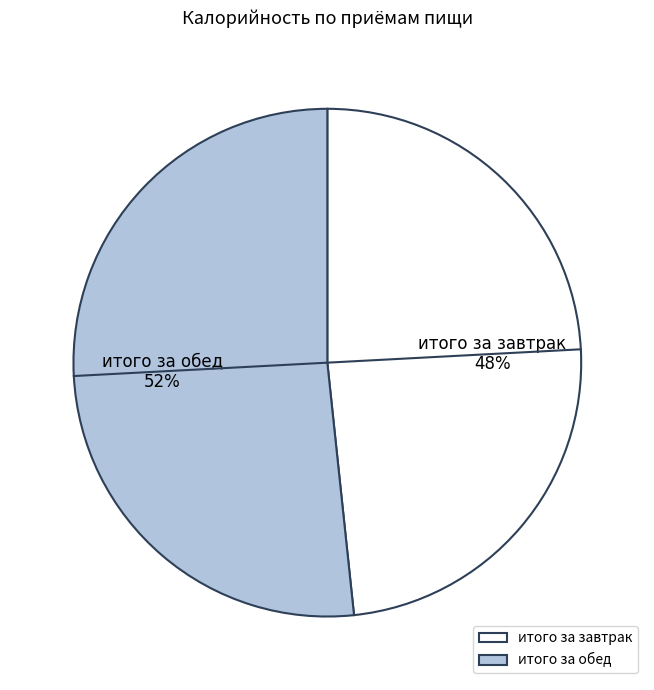

Which slice is the largest?

итого за обед